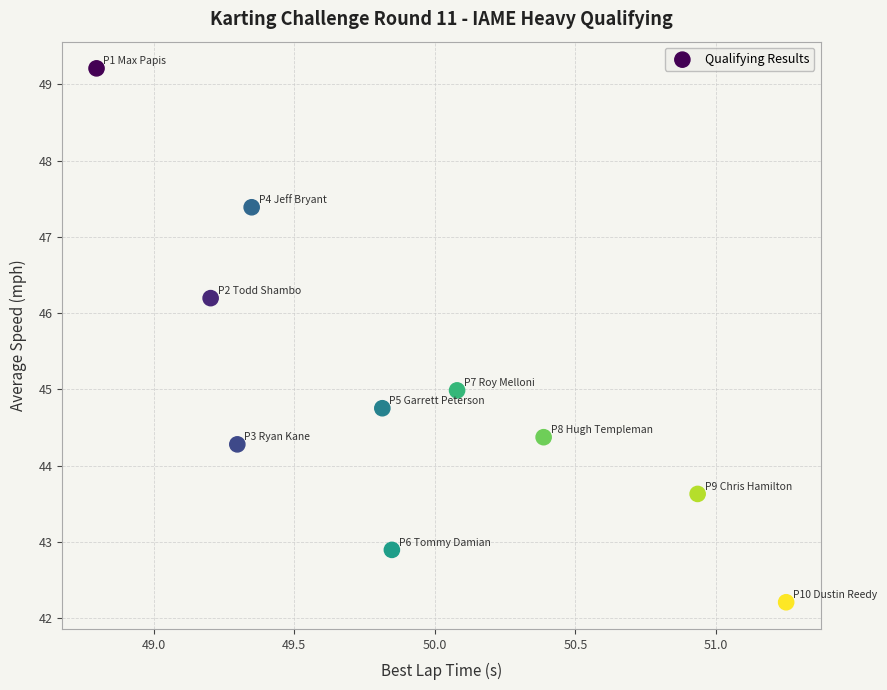

What is the average X value?

49.9